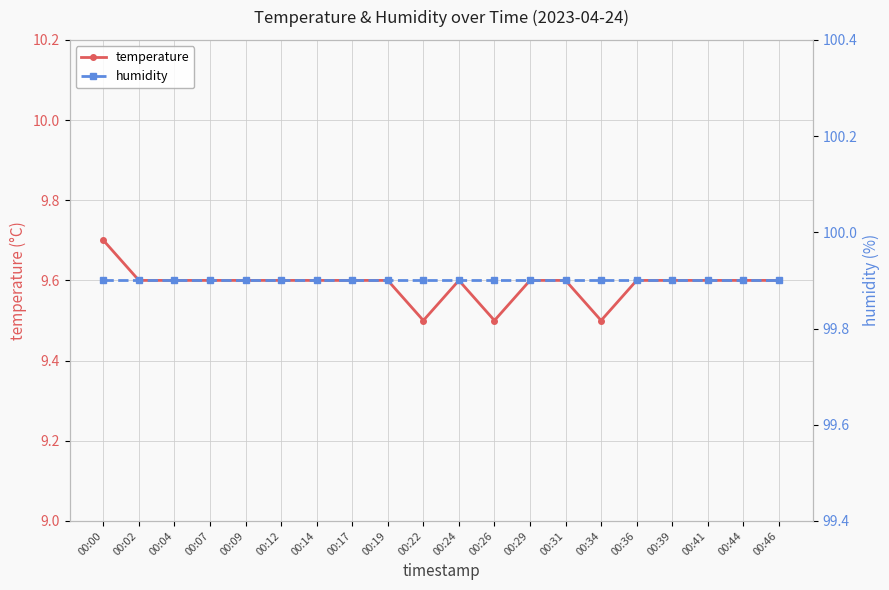

Rank the categories by temperature value from lowest to highest.

00:22, 00:26, 00:34, 00:02, 00:04, 00:07, 00:09, 00:12, 00:14, 00:17, 00:19, 00:24, 00:29, 00:31, 00:36, 00:39, 00:41, 00:44, 00:46, 00:00